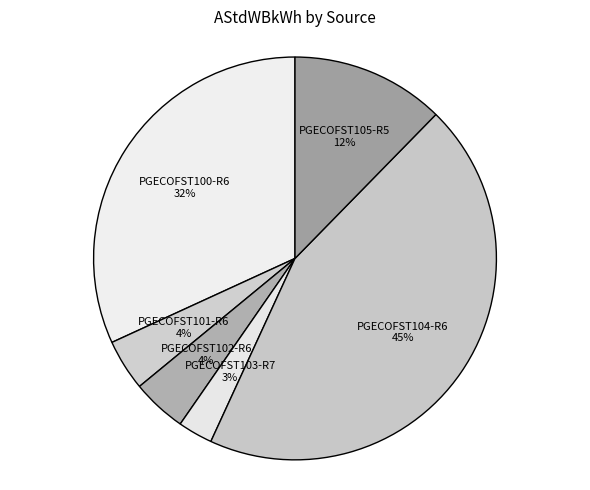

Which has a higher value, PGECOFST104-R6 or PGECOFST103-R7?

PGECOFST104-R6